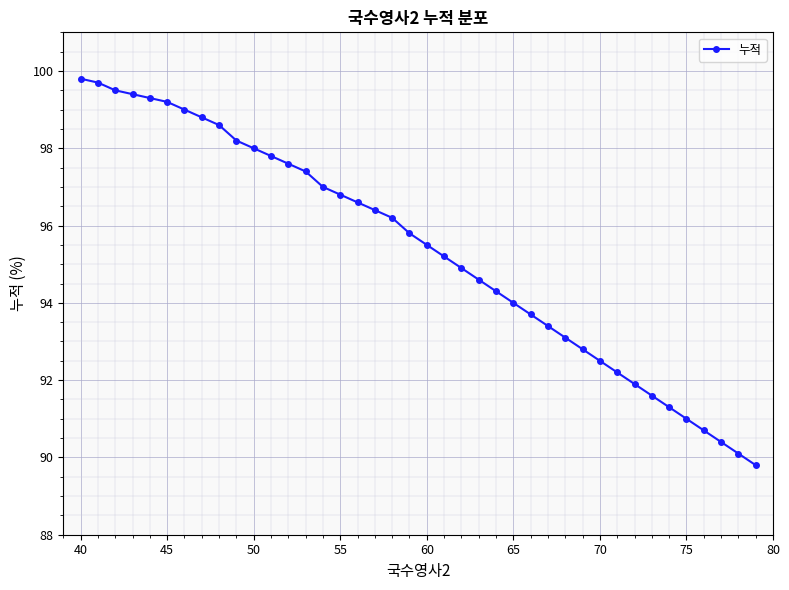

What is the average value?

95.4